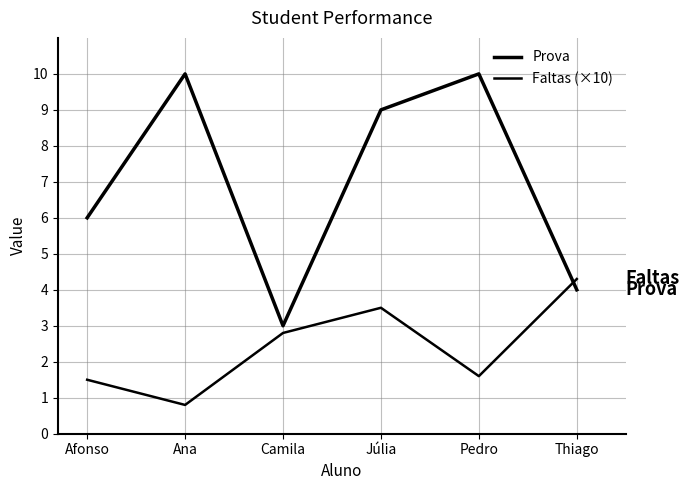

Reading left to right, transcribe all the data shown in this chart.

Prova: Afonso=6.0	Ana=10.0	Camila=3.0	Júlia=9.0	Pedro=10.0	Thiago=4.0
Faltas (×10): Afonso=1.5	Ana=0.8	Camila=2.8	Júlia=3.5	Pedro=1.6	Thiago=4.3